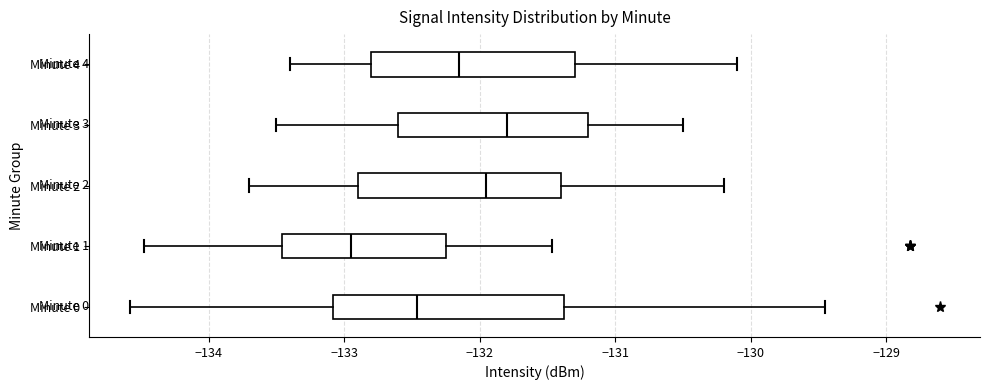

Reading bottom to top, transcribe this box plot: for each box, give where its median line is, the range the box spans, and where its two whiskers end, as read against the x-axis. The values are not printed on the chart, so give them approximately, as read against the axis.

Minute 0: median -132.5, box -133.1 to -131.4, whiskers -134.6 to -129.5
Minute 1: median -133.0, box -133.5 to -132.3, whiskers -134.5 to -131.5
Minute 2: median -131.9, box -132.9 to -131.4, whiskers -133.7 to -130.2
Minute 3: median -131.8, box -132.6 to -131.2, whiskers -133.5 to -130.5
Minute 4: median -132.1, box -132.8 to -131.3, whiskers -133.4 to -130.1